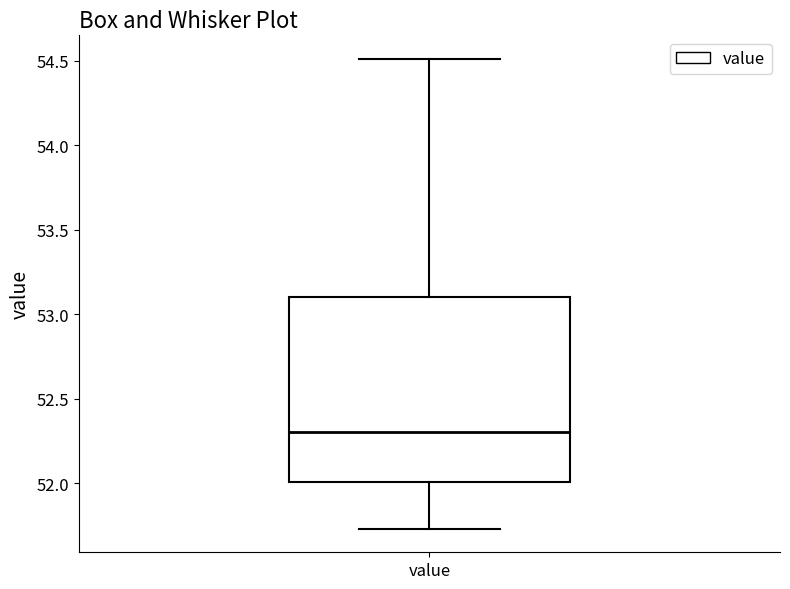

Where does the lower whisker of the box for value end on the y-axis? The values are not printed on the chart, so give them approximately, as read against the axis.

51.75